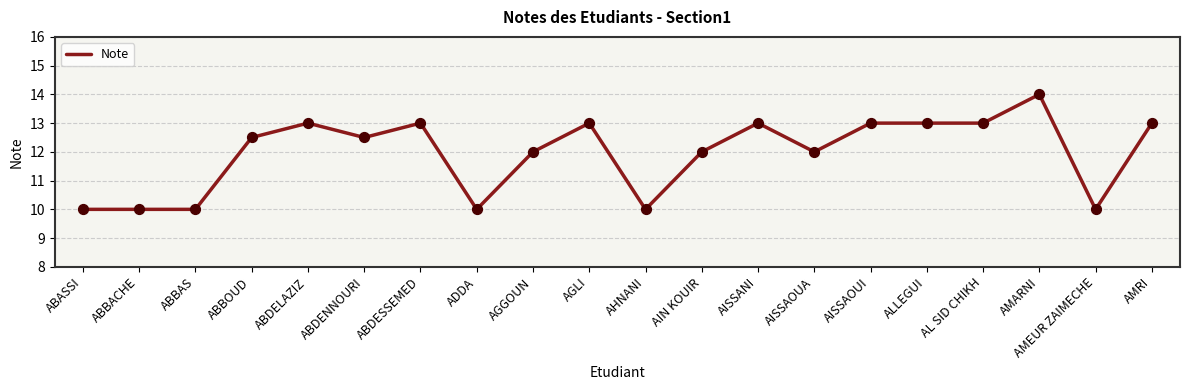

Which has a higher value, ABBOUD or AISSANI?

AISSANI